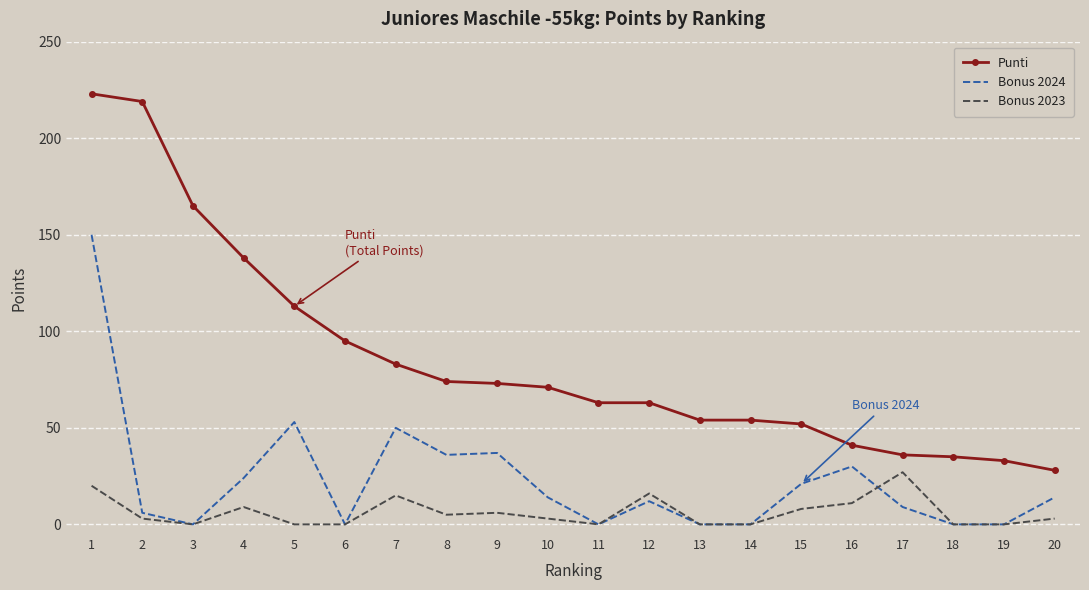

True or false: Bonus 2023 and Bonus 2024 cross at least once.

True